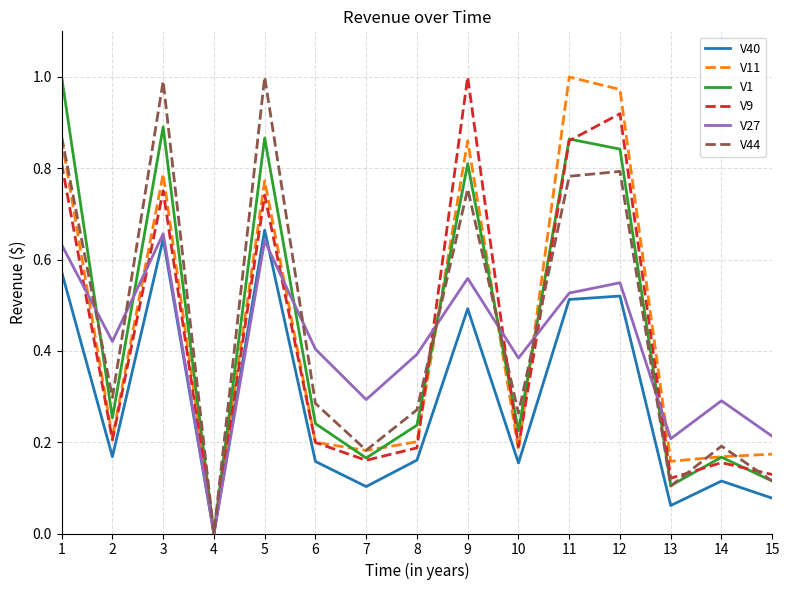

How many distinct data groups are displayed?

6